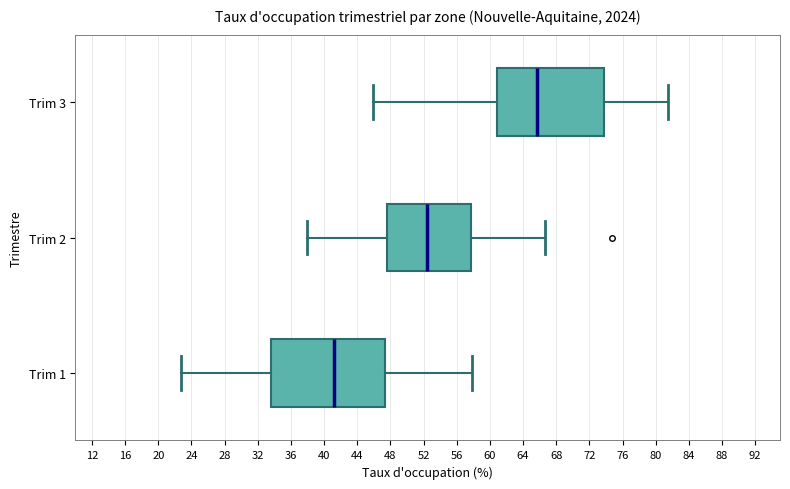

Reading bottom to top, transcribe this box plot: for each box, give where its median line is, the range the box spans, and where its two whiskers end, as read against the x-axis. The values are not printed on the chart, so give them approximately, as read against the axis.

Trim 1: median 41.0, box 33.5 to 47.5, whiskers 22.5 to 58.0
Trim 2: median 52.5, box 47.5 to 58.0, whiskers 38.0 to 66.5
Trim 3: median 65.5, box 61.0 to 74.0, whiskers 46.0 to 81.5